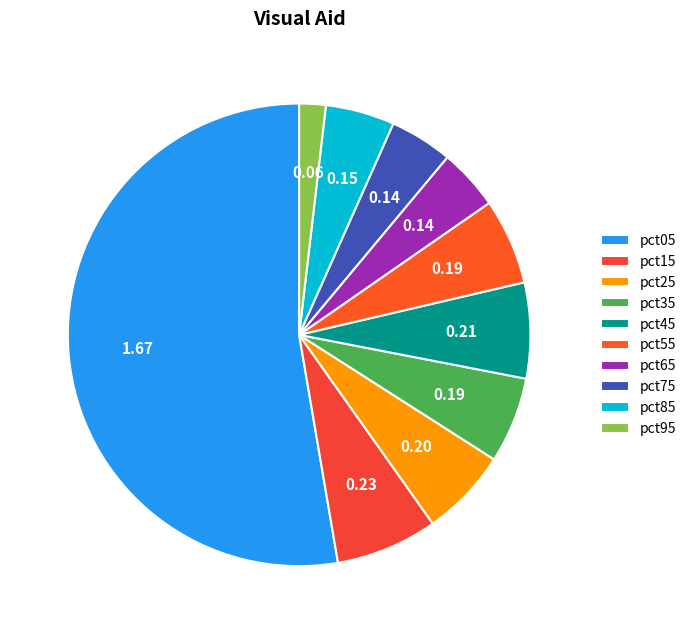

Is there any slice that represents more than half of the pie?

Yes